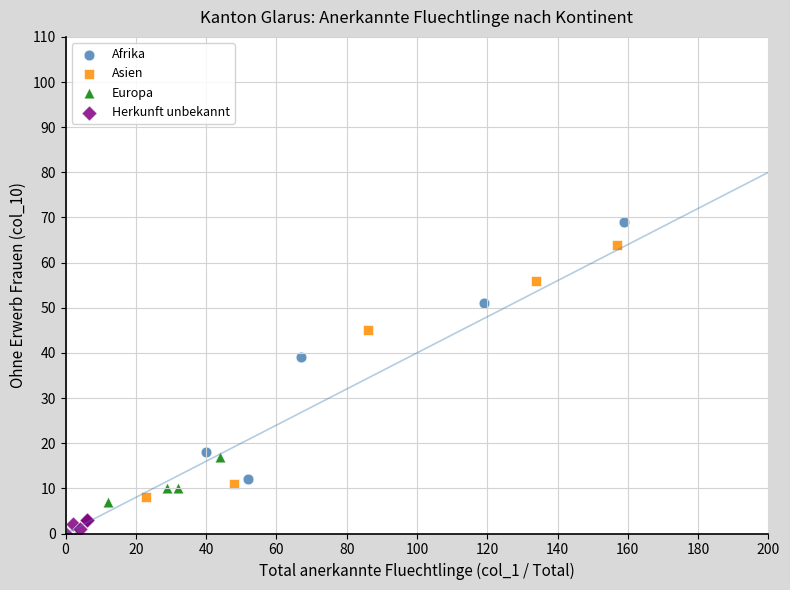

Which series reaches the maximum Y coordinate?

Afrika